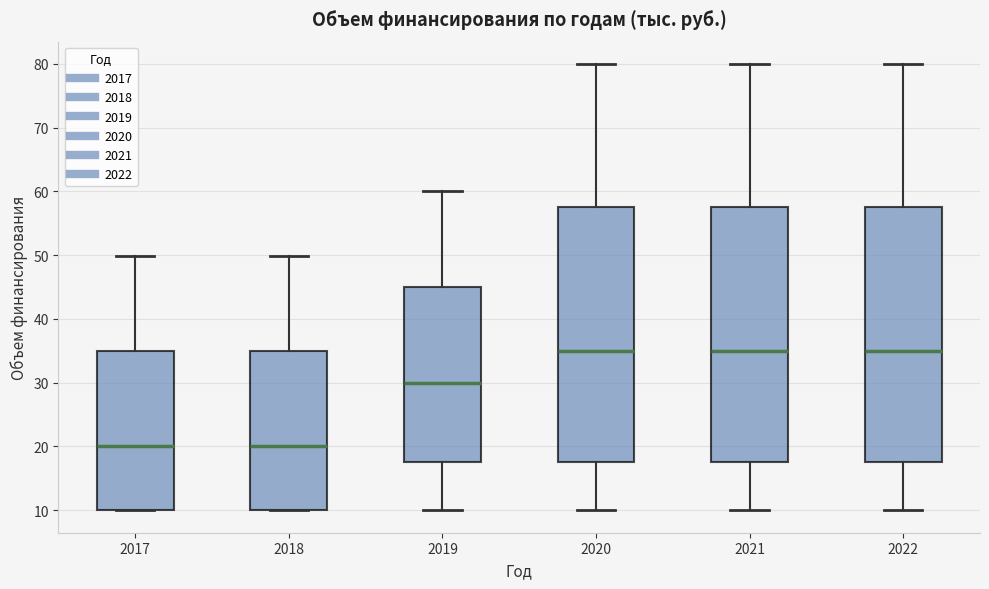

Where does the upper whisker of the box at x = 2017 end on the y-axis? The values are not printed on the chart, so give them approximately, as read against the axis.

50